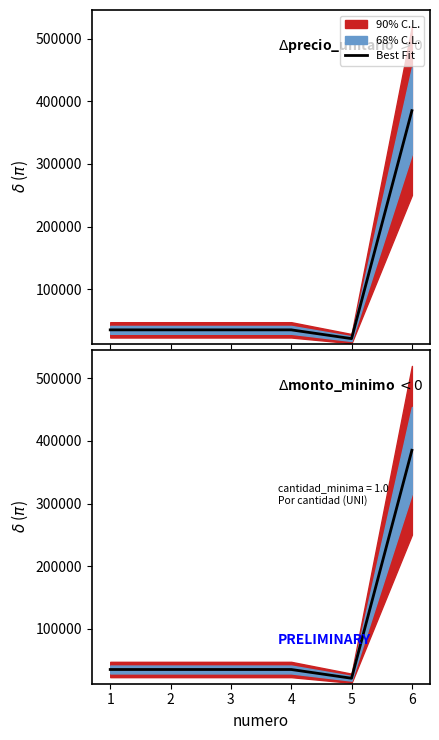

How many data points are above 35000?

1